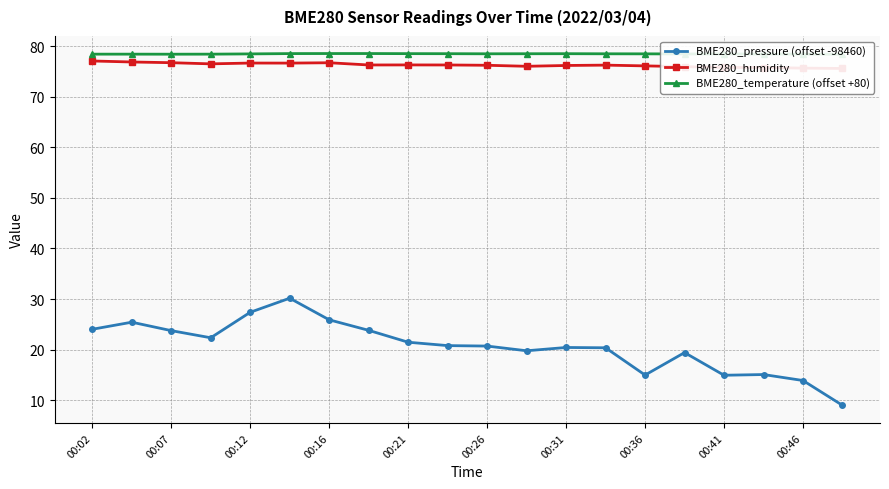

True or false: BME280_temperature (offset +80) and BME280_humidity intersect in this chart.

False